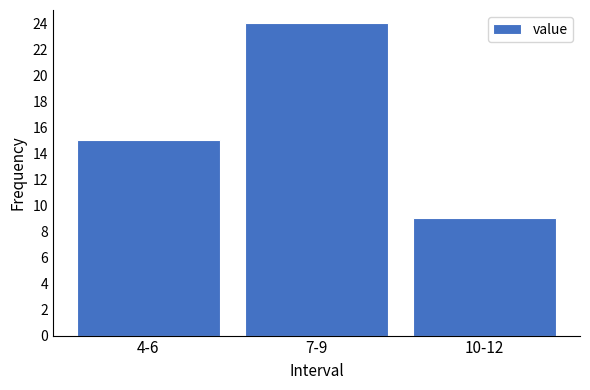

Reading left to right, extract all data points from this chart.

4-6=15	7-9=24	10-12=9